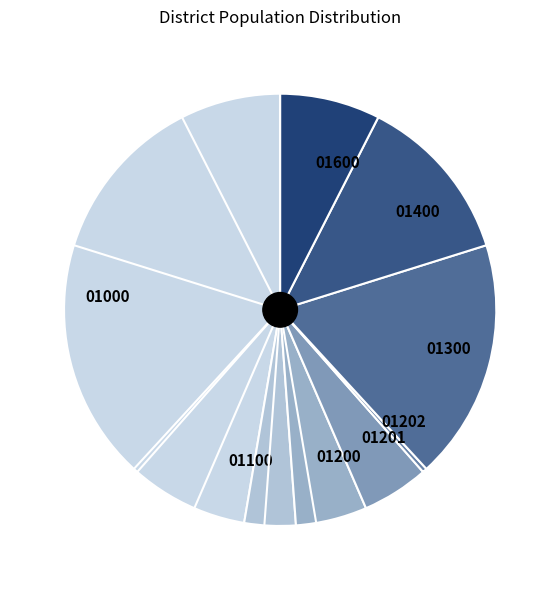

How many slices are in this pie chart?

8